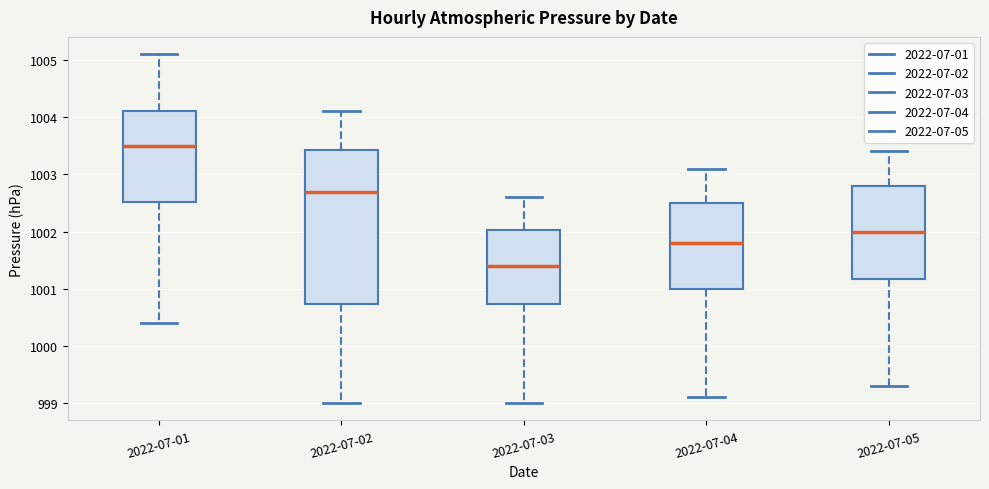

Reading left to right, transcribe this box plot: for each box, give where its median line is, the range the box spans, and where its two whiskers end, as read against the y-axis. The values are not printed on the chart, so give them approximately, as read against the axis.

2022-07-01: median 1003.5, box 1002.5 to 1004.1, whiskers 1000.4 to 1005.1
2022-07-02: median 1002.7, box 1000.7 to 1003.4, whiskers 999.0 to 1004.1
2022-07-03: median 1001.4, box 1000.7 to 1002.0, whiskers 999.0 to 1002.6
2022-07-04: median 1001.8, box 1001.0 to 1002.5, whiskers 999.1 to 1003.1
2022-07-05: median 1002.0, box 1001.2 to 1002.8, whiskers 999.3 to 1003.4